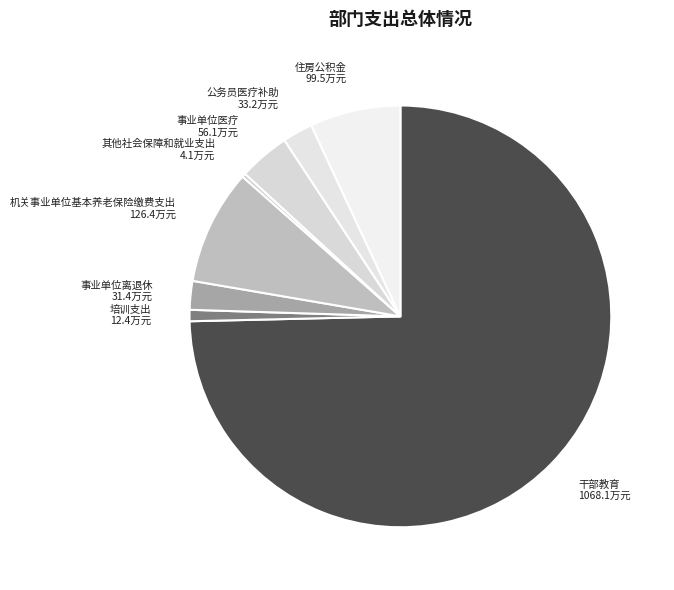

How many segments does this pie chart have?

8